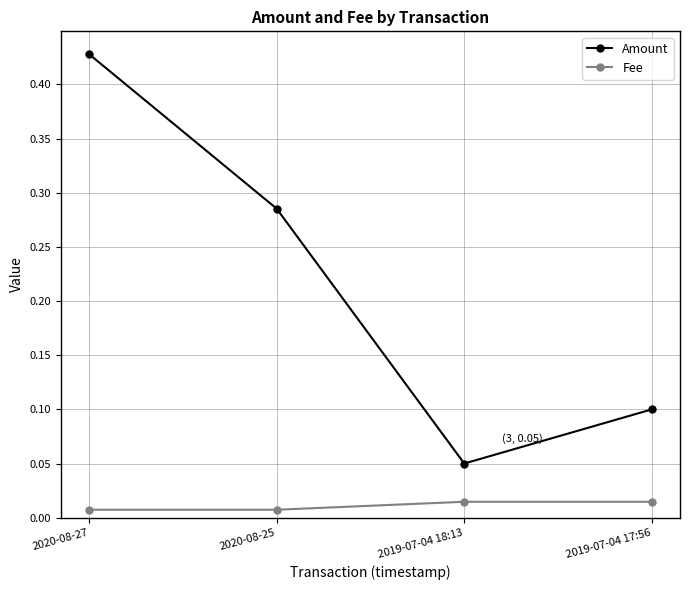

At which category is the sum across all series the highest?

2020-08-27